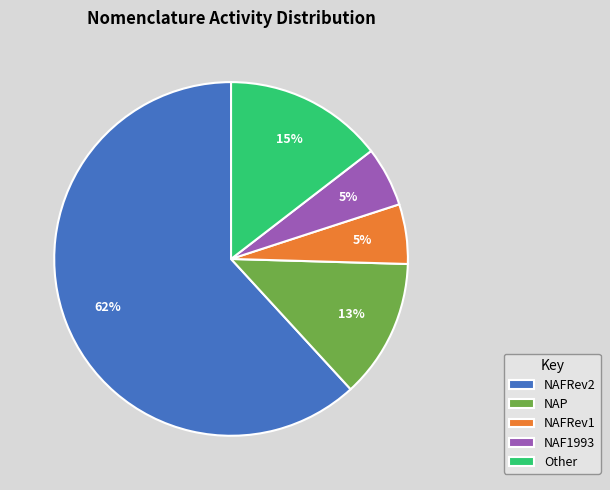

Which has a higher value, Other or NAFRev2?

NAFRev2